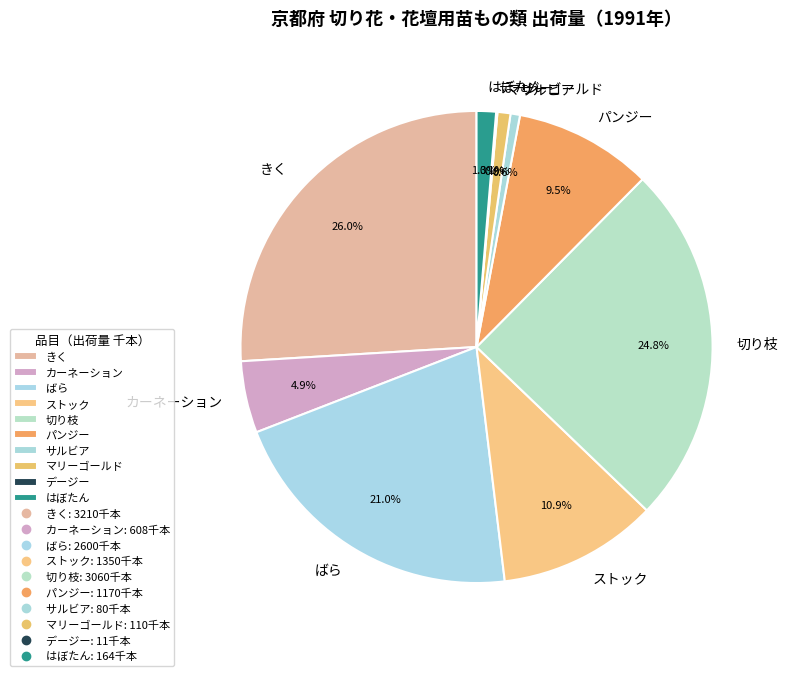

Is there any slice that represents more than half of the pie?

No